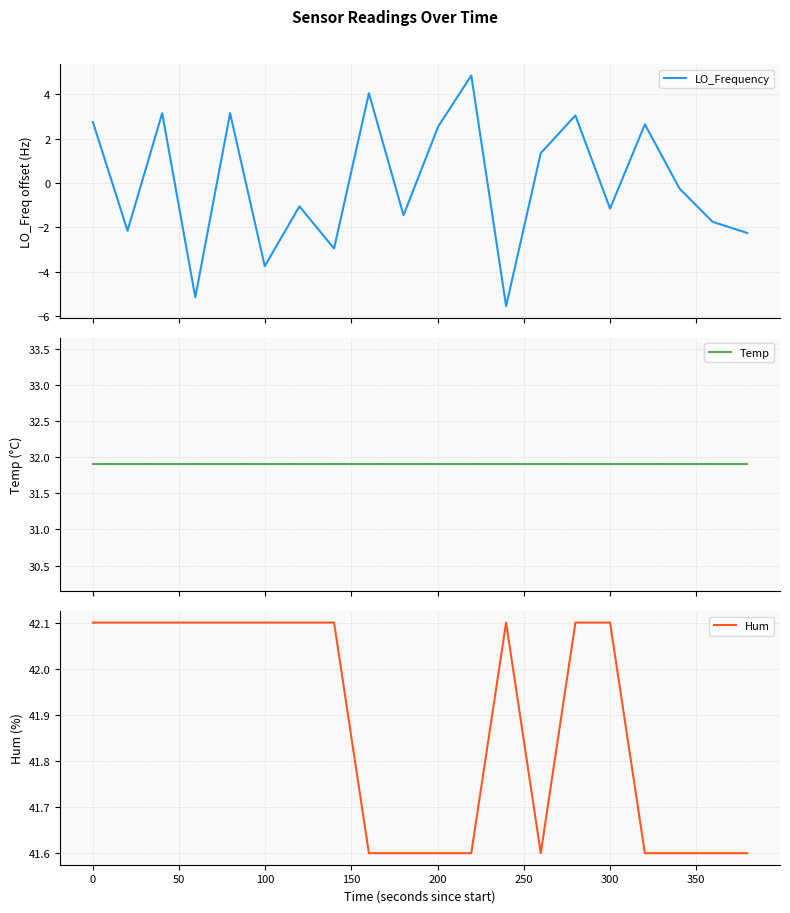

In LO_Frequency, how many points are lower than both neighbors (excluding endpoints)?

7